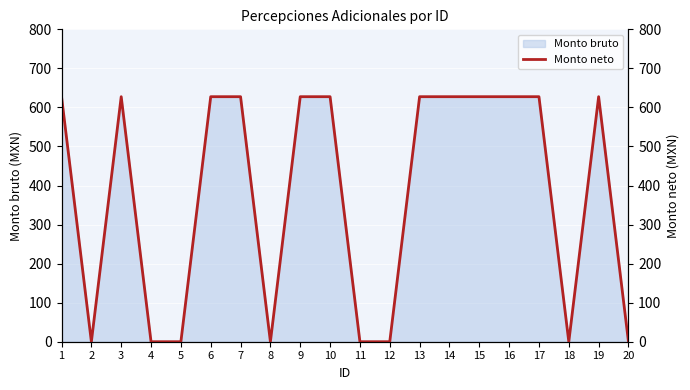

How many positive values are there?

12